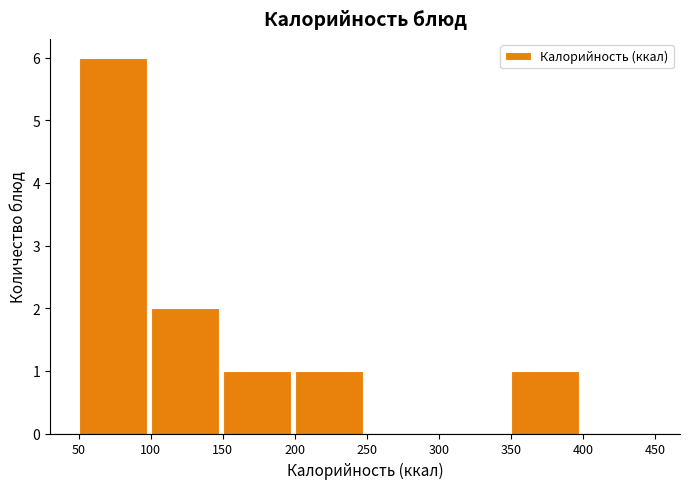

How tall is the bar that spans 50 to 100 on the x-axis? The values are not printed on the chart, so give them approximately, as read against the axis.

6